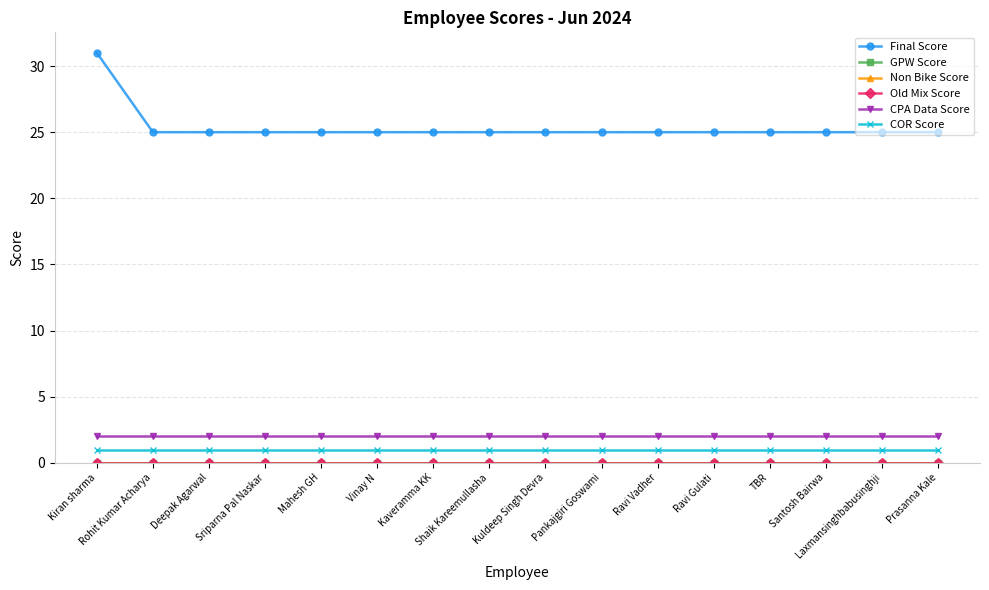

At Mahesh GH, list the series in order from smallest to largest.

GPW Score, Non Bike Score, Old Mix Score, COR Score, CPA Data Score, Final Score